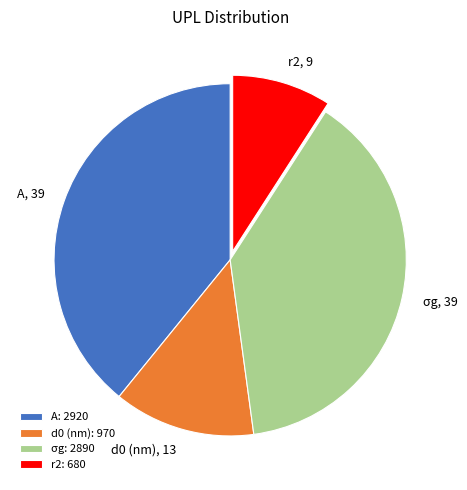

Which has a higher value, r2 or σg?

σg